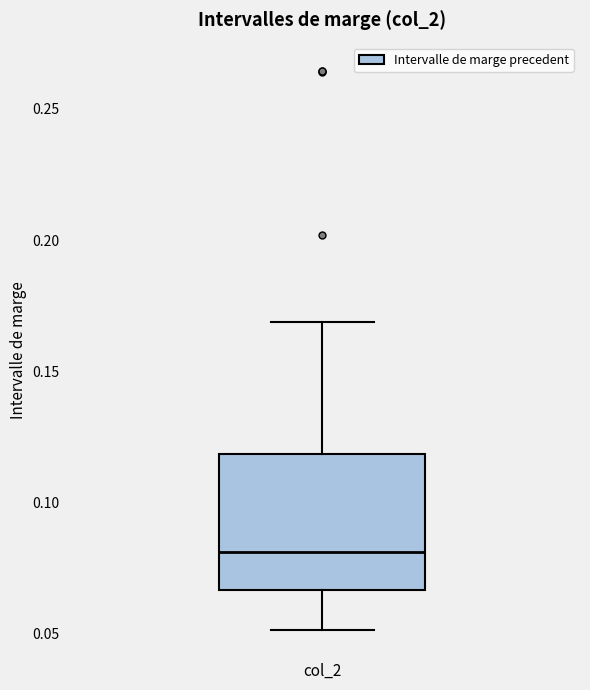

Where is the upper edge of the box for col_2 on the y-axis? The values are not printed on the chart, so give them approximately, as read against the axis.

0.120